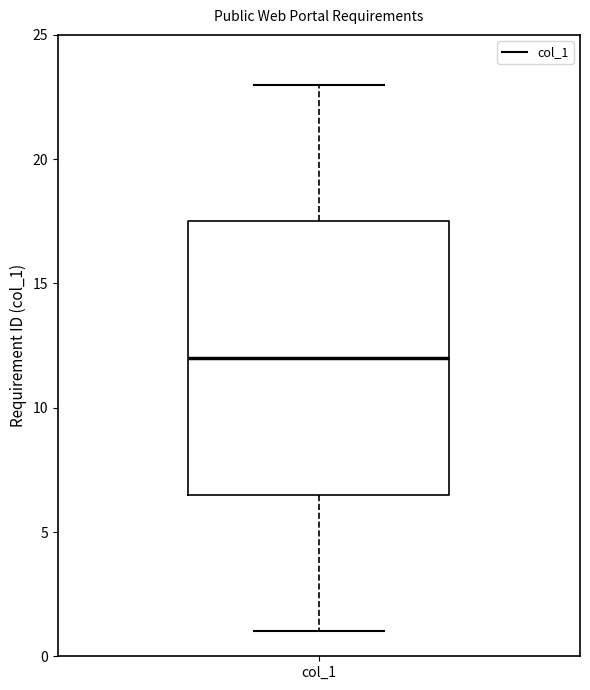

Read this box plot against the y-axis: the position of the median line, the range covered by the box, and the ends of both whiskers. The values are not printed on the chart, so give them approximately, as read against the axis.

median 12.0, box 6.5 to 17.5, whiskers 1.0 to 23.0